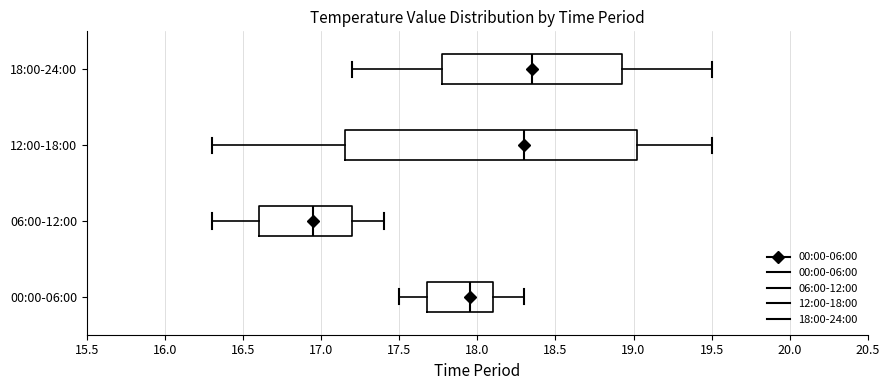

Which box is the widest, from its left edge to its right edge?

12:00-18:00